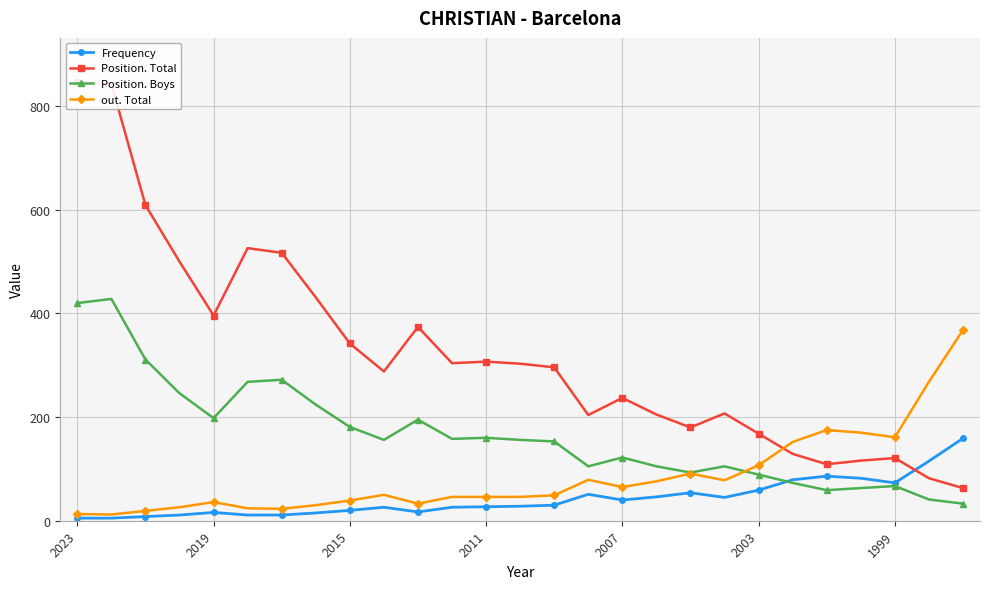

Which category has the lowest value across all series?

2023